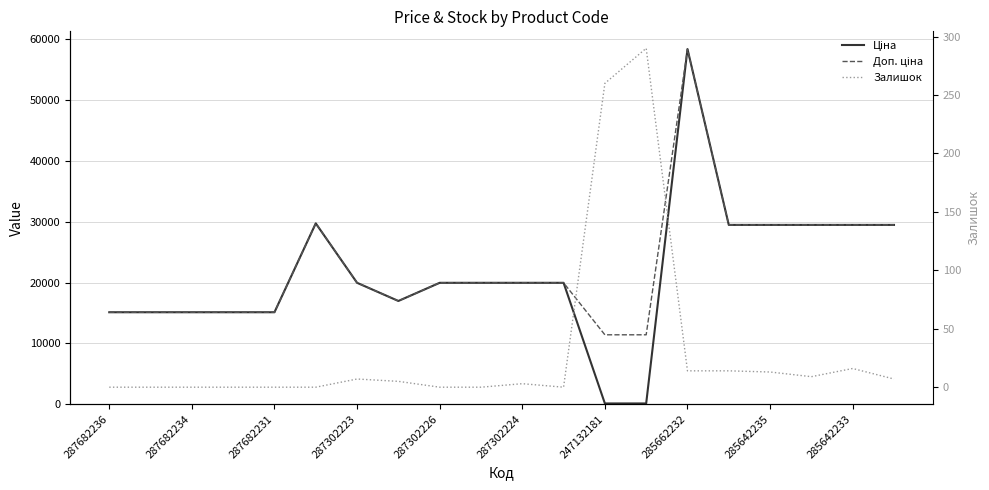

Does the chart display data point markers on the line(s)?

No